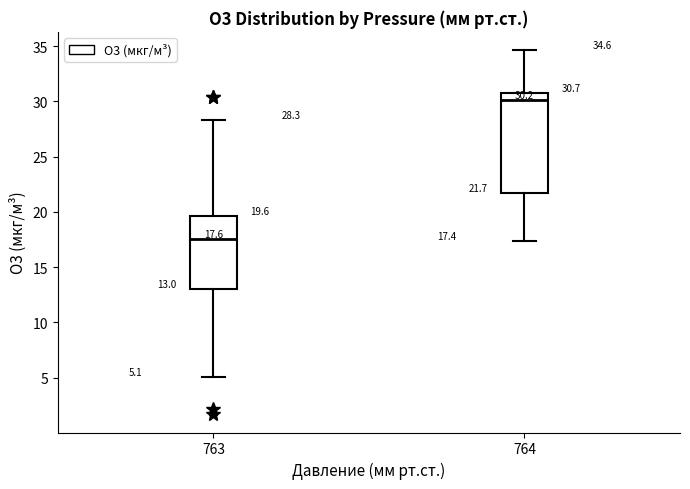

Comparing the boxes themselves (not the whiskers), which one is the tallest?

764